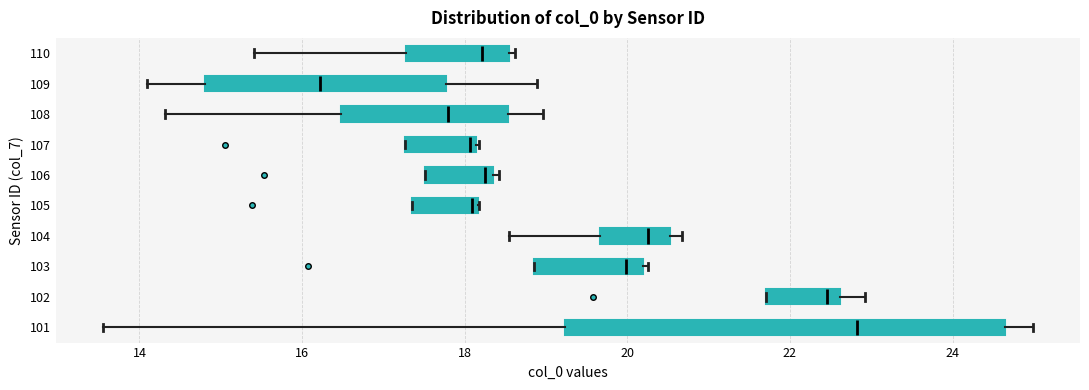

Where does the median line of the box at y = 110 sit on the x-axis? The values are not printed on the chart, so give them approximately, as read against the axis.

18.2